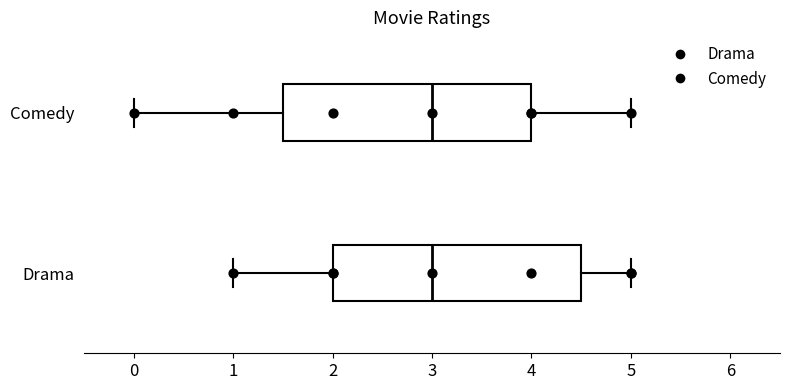

Reading bottom to top, read every box against the x-axis: the position of its median line, the range the box covers, and the ends of its whiskers. The values are not printed on the chart, so give them approximately, as read against the axis.

Drama: median 3.0, box 2.0 to 4.5, whiskers 1.0 to 5.0
Comedy: median 3.0, box 1.5 to 4.0, whiskers 0.0 to 5.0